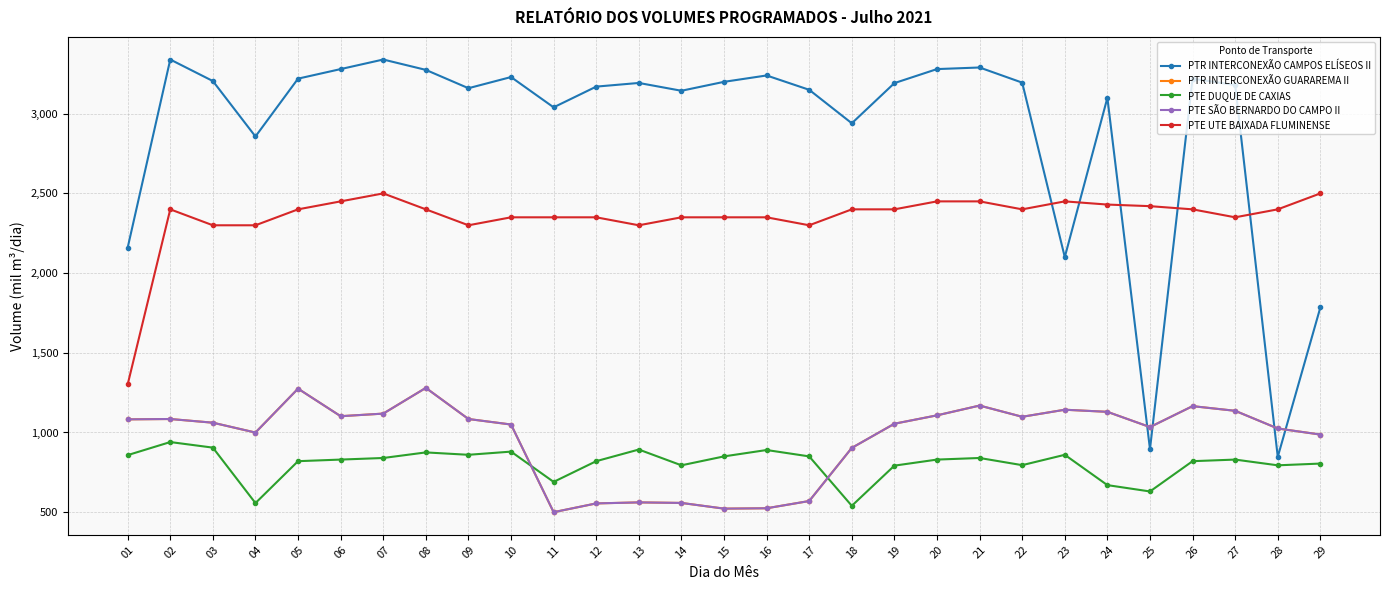

True or false: PTR INTERCONEXÃO CAMPOS ELÍSEOS II and PTE UTE BAIXADA FLUMINENSE intersect in this chart.

True